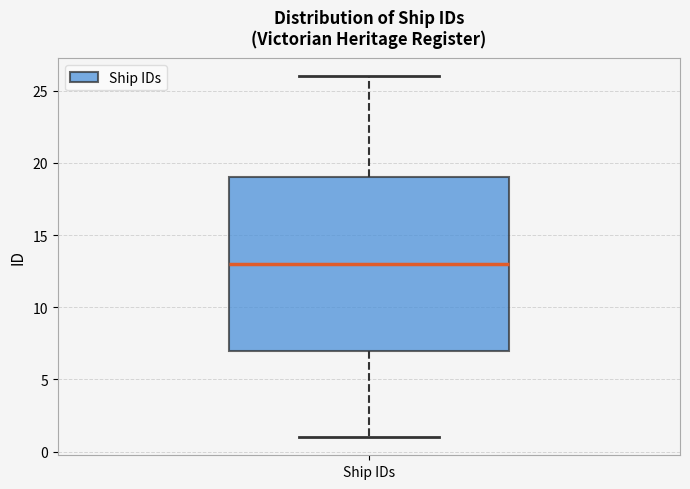

Read this box plot against the y-axis: the position of the median line, the range covered by the box, and the ends of both whiskers. The values are not printed on the chart, so give them approximately, as read against the axis.

median 13, box 7 to 19, whiskers 1 to 26